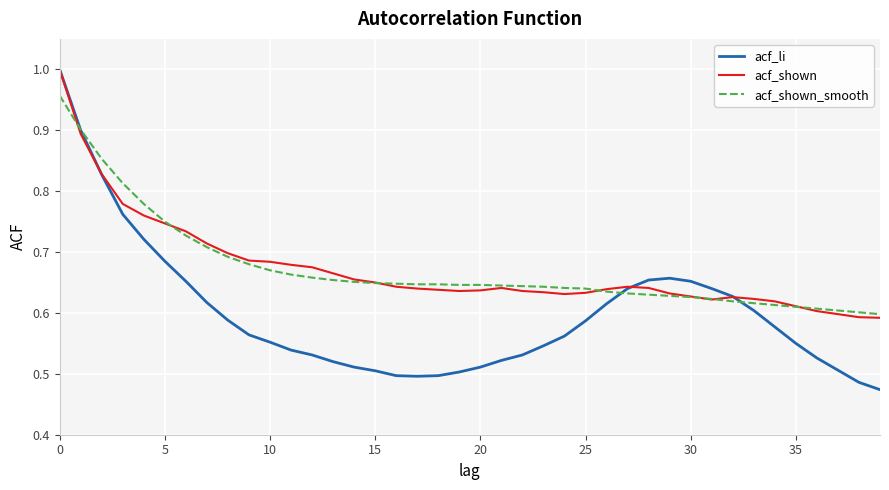

Which series has the largest range (max minus min)?

acf_li